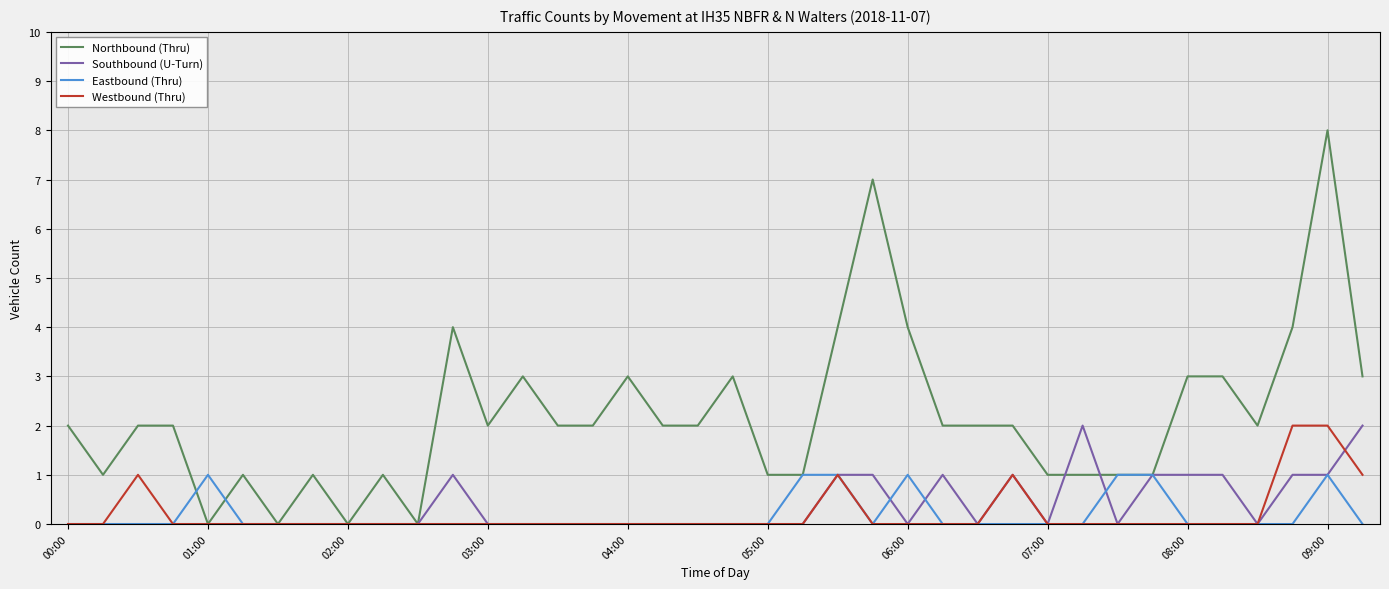

What is the greatest value displayed?

8